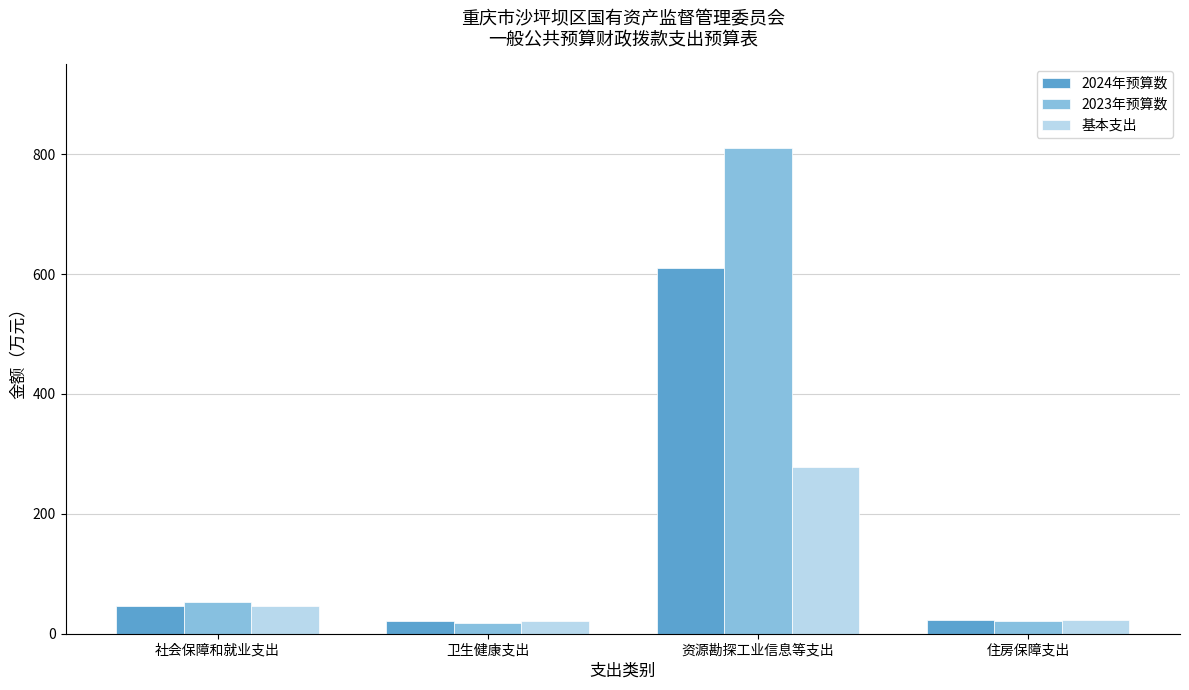

How many bars are there in total?

12